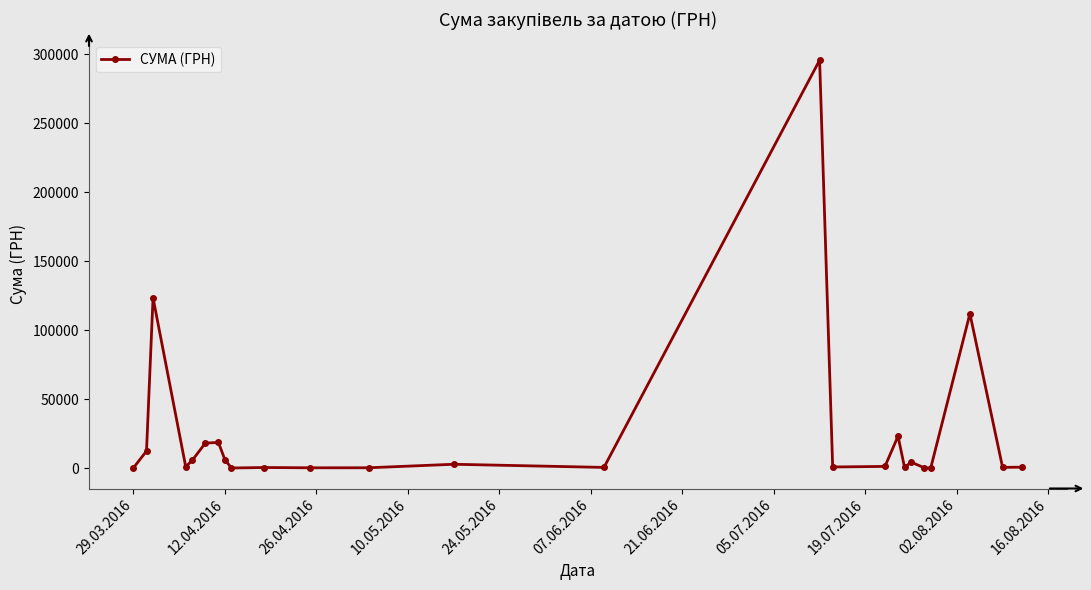

True or false: the data has more than 2 interior local peaks.

True